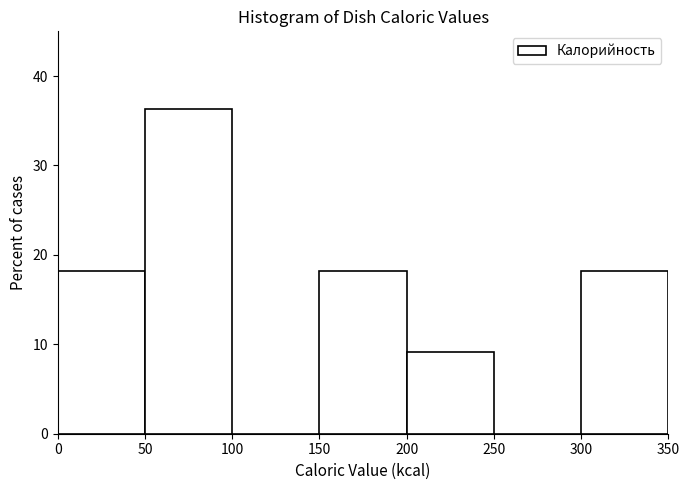

Reading left to right, list every bar in this chart as the range it spans on the x-axis followed by its height. The values are not printed on the chart, so give them approximately, as read against the axis.

0 to 50: 18
50 to 100: 36
100 to 150: 0
150 to 200: 18
200 to 250: 9
250 to 300: 0
300 to 350: 18